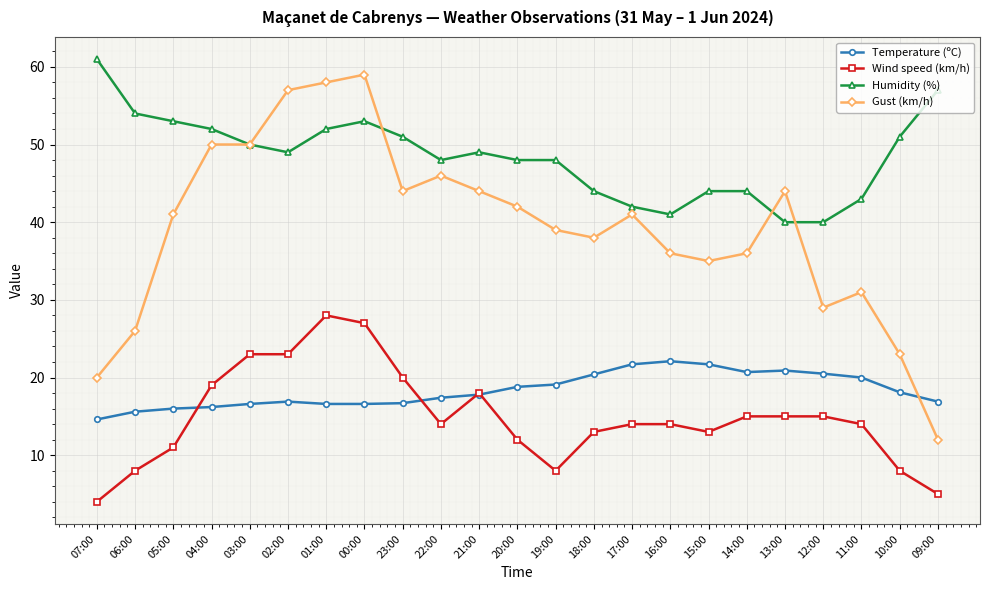

True or false: Gust (km/h) has more than 2 points higher than both neighbors.

True